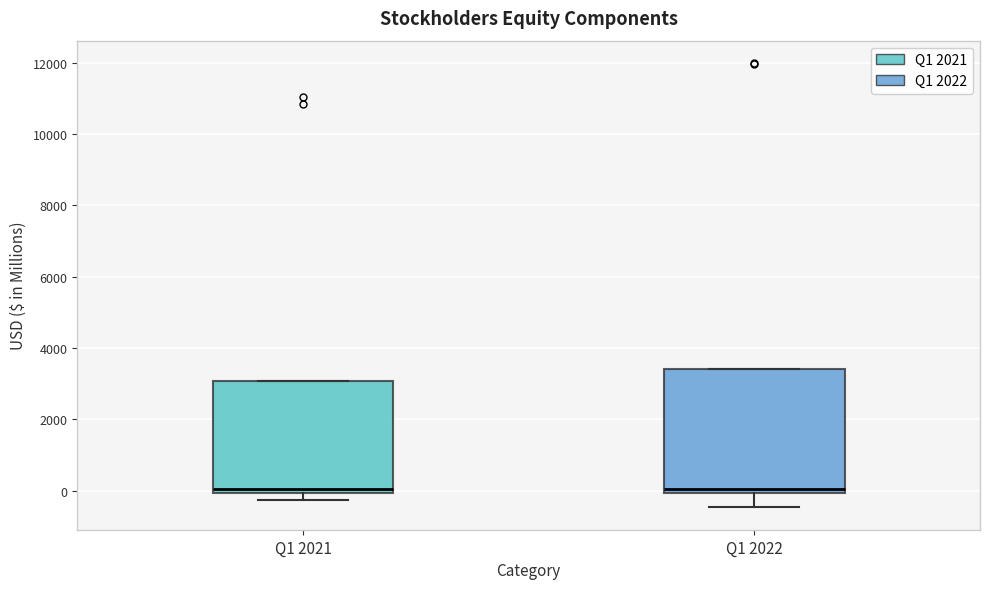

Where is the upper edge of the box for Q1 2021 on the y-axis? The values are not printed on the chart, so give them approximately, as read against the axis.

3000